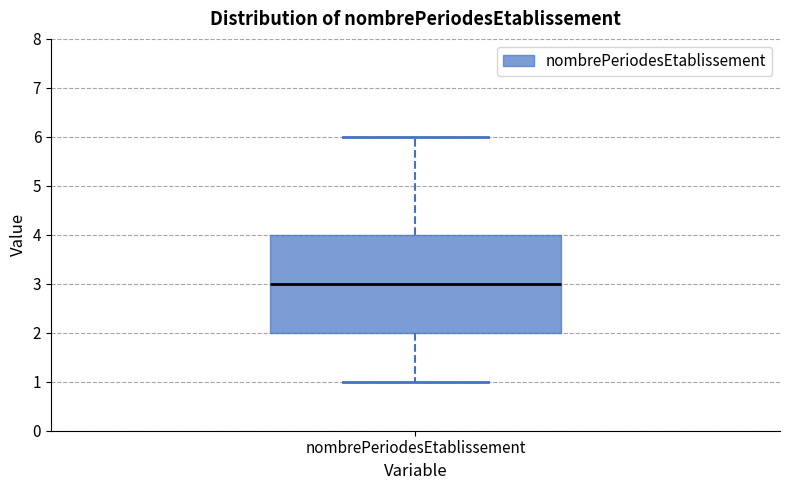

Transcribe this box plot: give where the median line is, the range the box spans, and where the two whiskers end, as read against the y-axis. The values are not printed on the chart, so give them approximately, as read against the axis.

median 3, box 2 to 4, whiskers 1 to 6